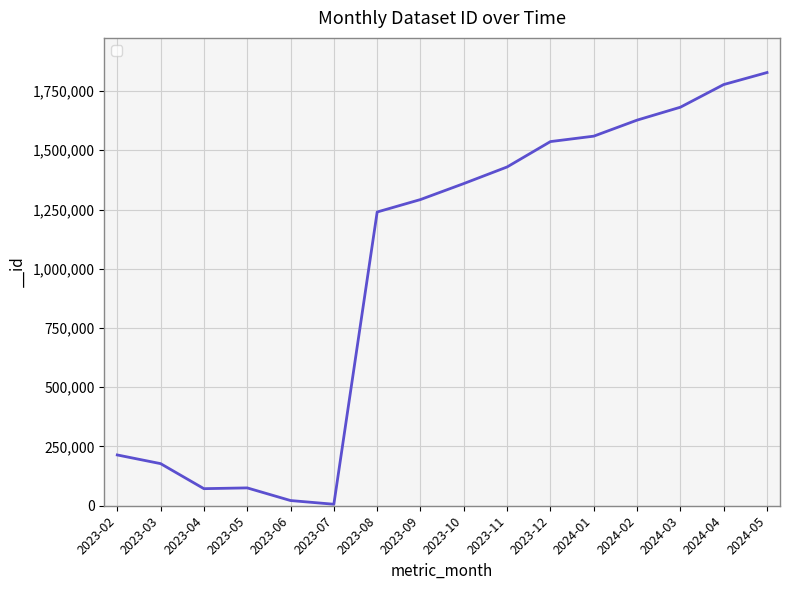

What is the change in value from 2023-10 to 2024-01?

+200022